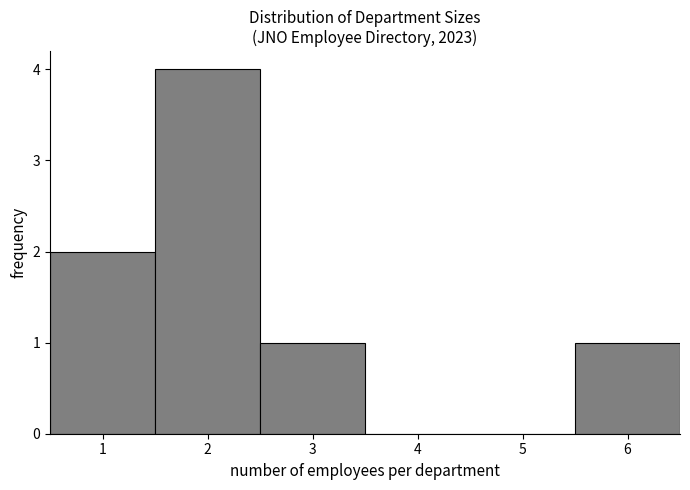

Reading left to right, transcribe this chart: for each bar, give the range it covers on the x-axis and its height. The values are not printed on the chart, so give them approximately, as read against the axis.

0.5 to 1.5: 2
1.5 to 2.5: 4
2.5 to 3.5: 1
3.5 to 4.5: 0
4.5 to 5.5: 0
5.5 to 6.5: 1